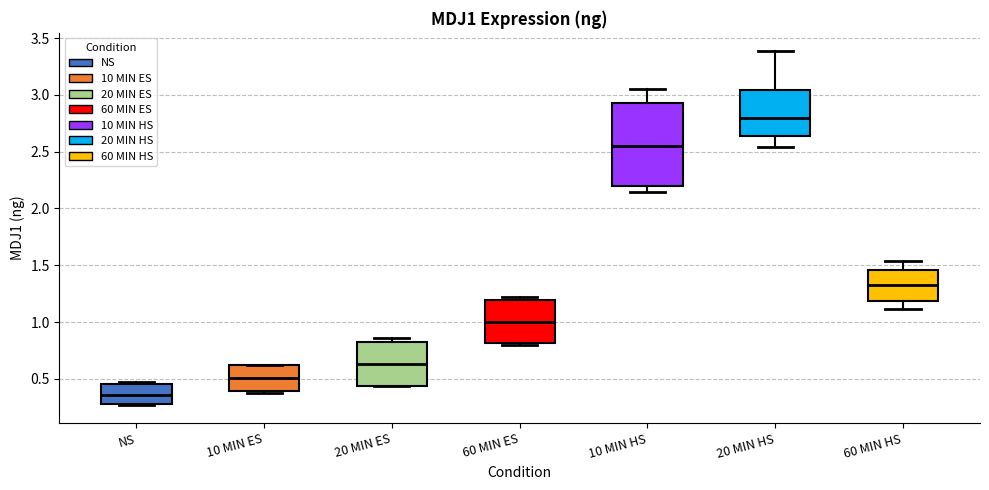

Comparing the boxes themselves (not the whiskers), which one is the tallest?

10 MIN HS